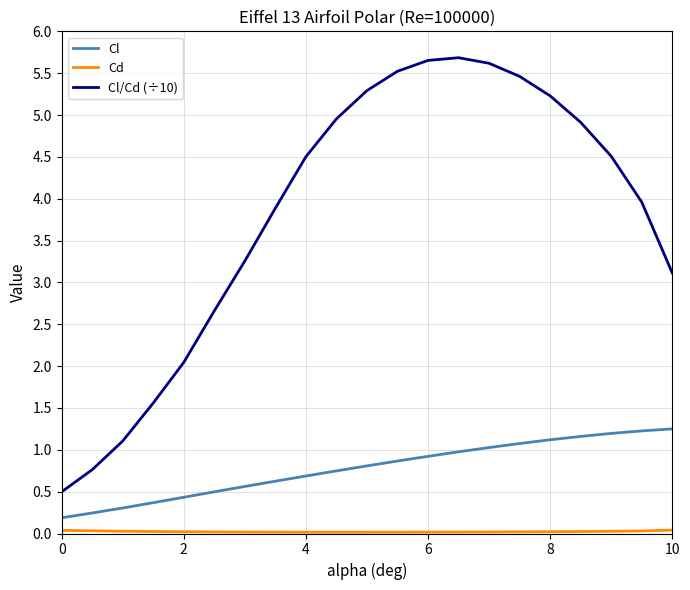

What is the maximum value shown in the chart?

5.7